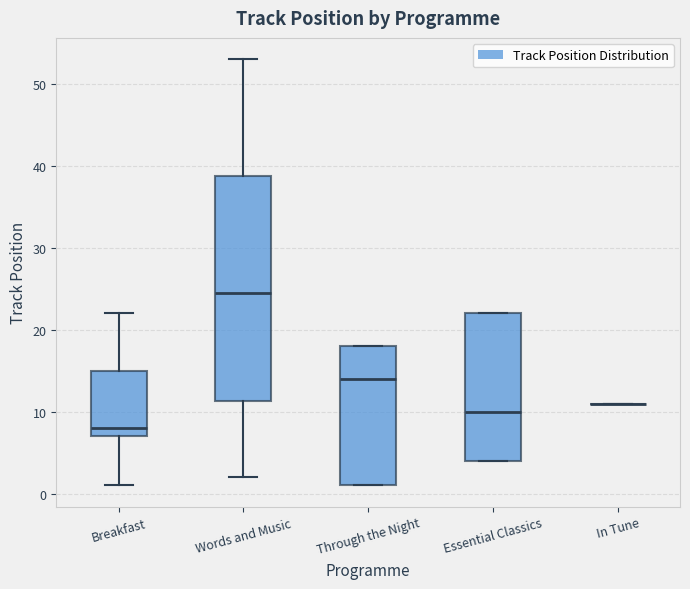

Reading left to right, read every box against the y-axis: the position of its median line, the range the box covers, and the ends of its whiskers. The values are not printed on the chart, so give them approximately, as read against the axis.

Breakfast: median 8, box 7 to 15, whiskers 1 to 22
Words and Music: median 25, box 11 to 39, whiskers 2 to 53
Through the Night: median 14, box 1 to 18, whiskers 1 to 18
Essential Classics: median 10, box 4 to 22, whiskers 4 to 22
In Tune: box collapsed to a line at 11, whiskers 11 to 11